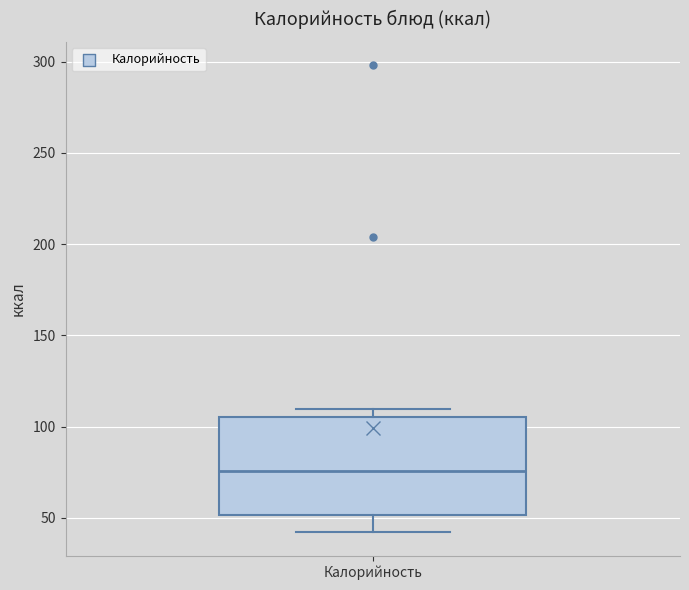

Where is the lower edge of the box for Калорийность on the y-axis? The values are not printed on the chart, so give them approximately, as read against the axis.

50